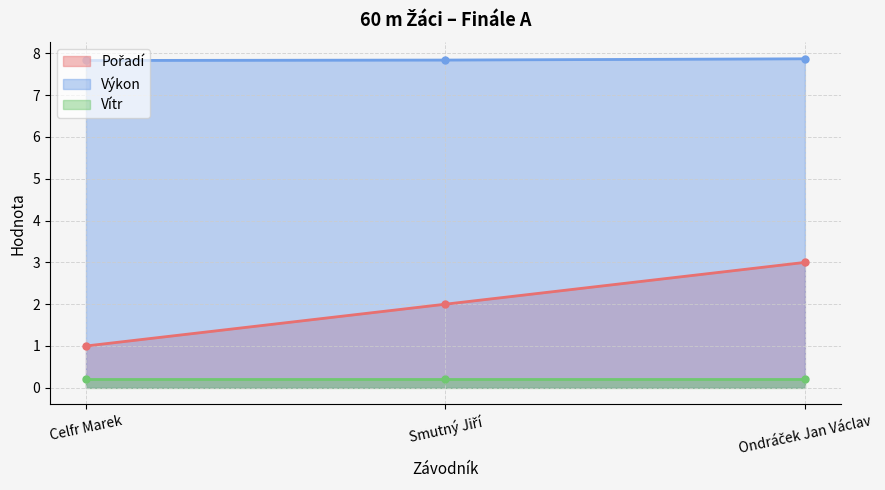

At which category is the sum across all series the highest?

Ondráček Jan Václav